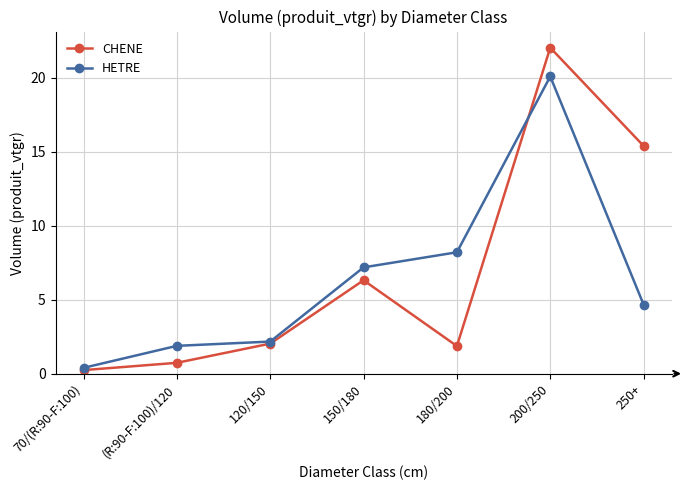

Is it true that CHENE equals 6.3 at 150/180?

True